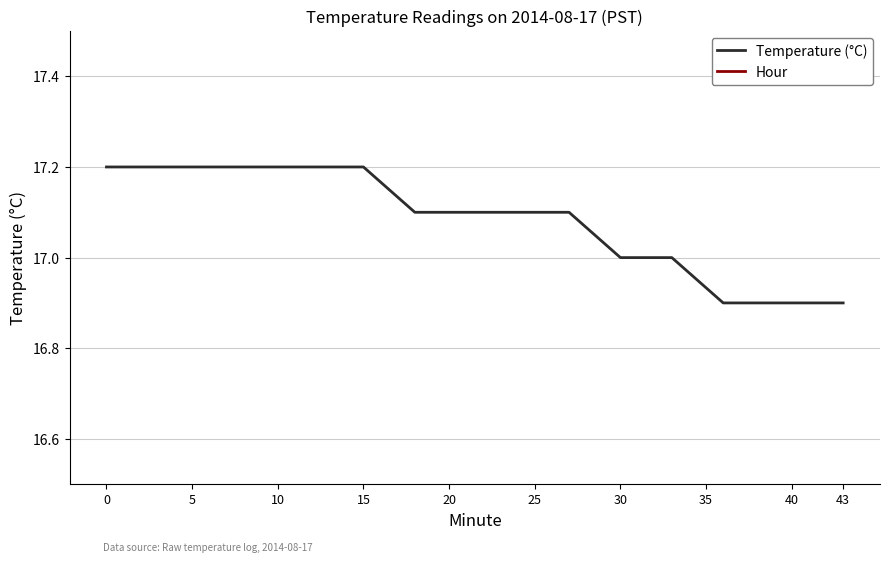

What is the lowest value of the Temperature (°C) series?

16.9